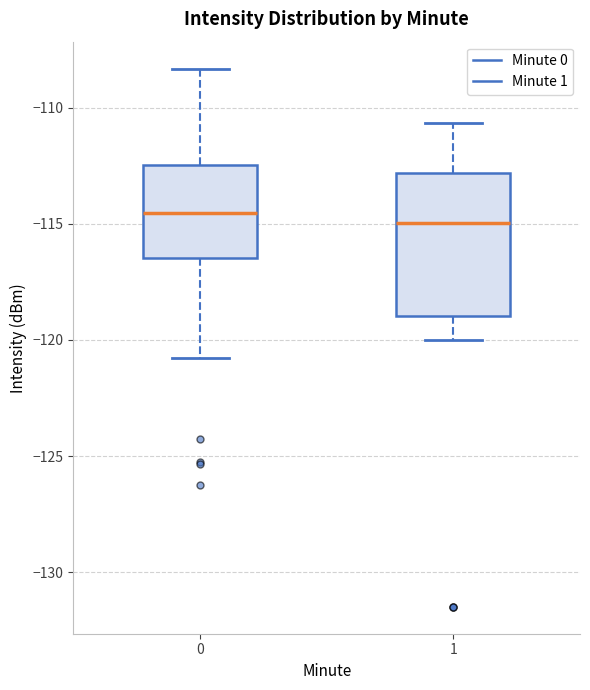

Comparing the boxes themselves (not the whiskers), which one is the tallest?

1